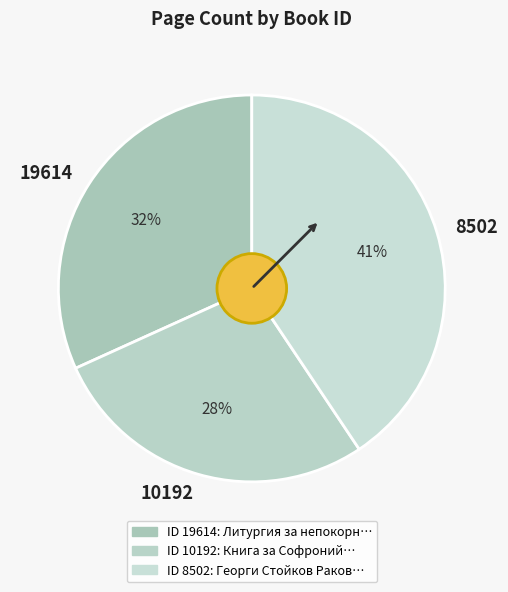

Rank the categories by value from lowest to highest.

10192, 19614, 8502